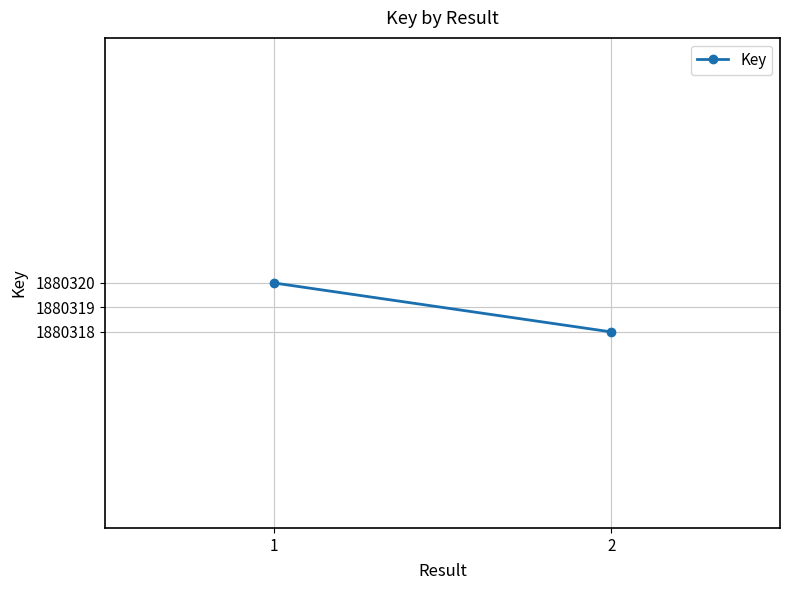

Rank the categories by value from lowest to highest.

2, 1